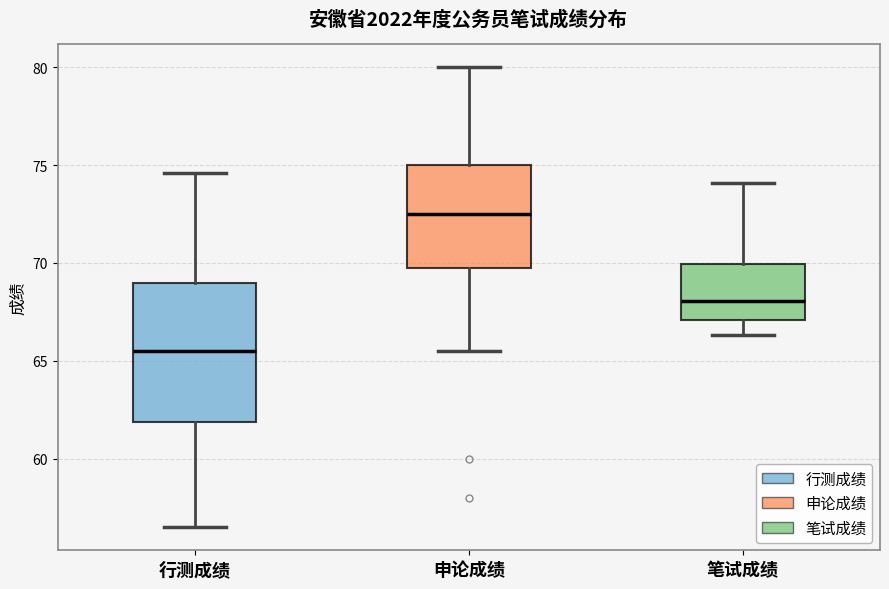

Reading left to right, read every box against the y-axis: the position of its median line, the range the box covers, and the ends of its whiskers. The values are not printed on the chart, so give them approximately, as read against the axis.

行测成绩: median 65.5, box 62.0 to 69.0, whiskers 56.5 to 74.5
申论成绩: median 72.5, box 70.0 to 75.0, whiskers 65.5 to 80.0
笔试成绩: median 68.0, box 67.0 to 70.0, whiskers 66.5 to 74.0